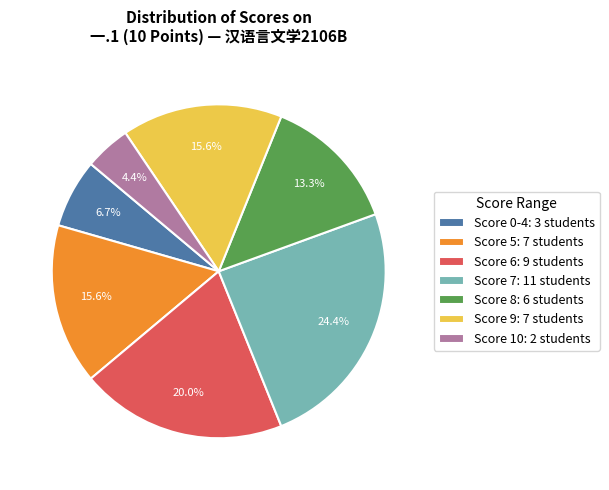

What is the smallest slice in the pie chart?

Score 10: 2 students